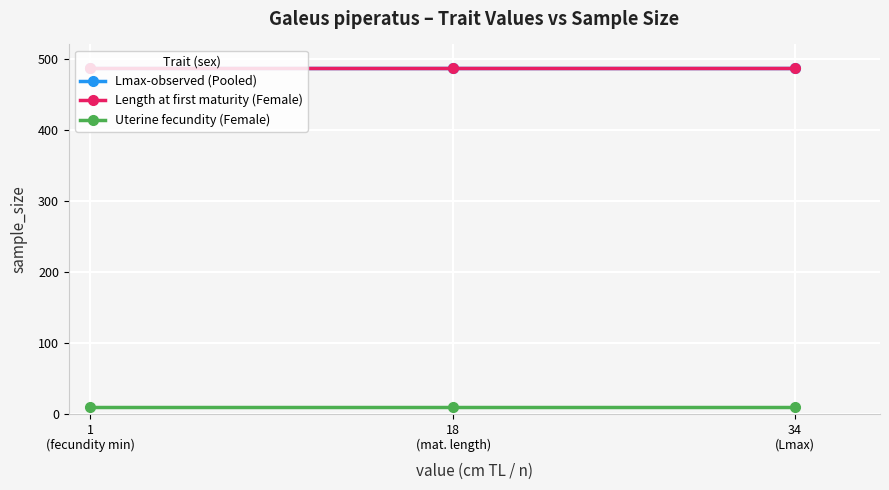

Is the value of Length at first maturity (Female) at 18
(mat. length) greater than the value of Uterine fecundity (Female) at 18
(mat. length)?

Yes